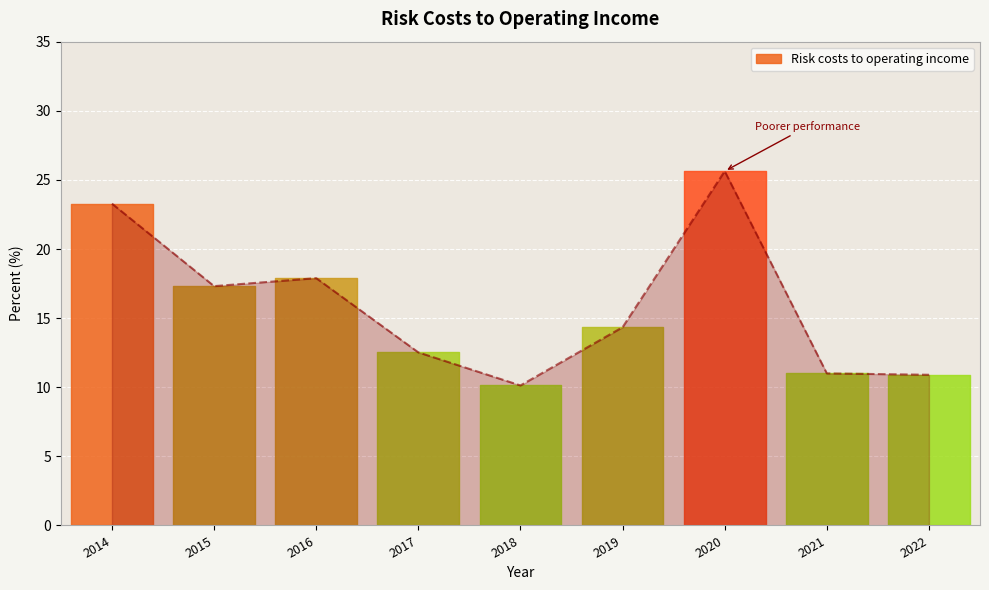

What is the smallest value displayed?

10.1